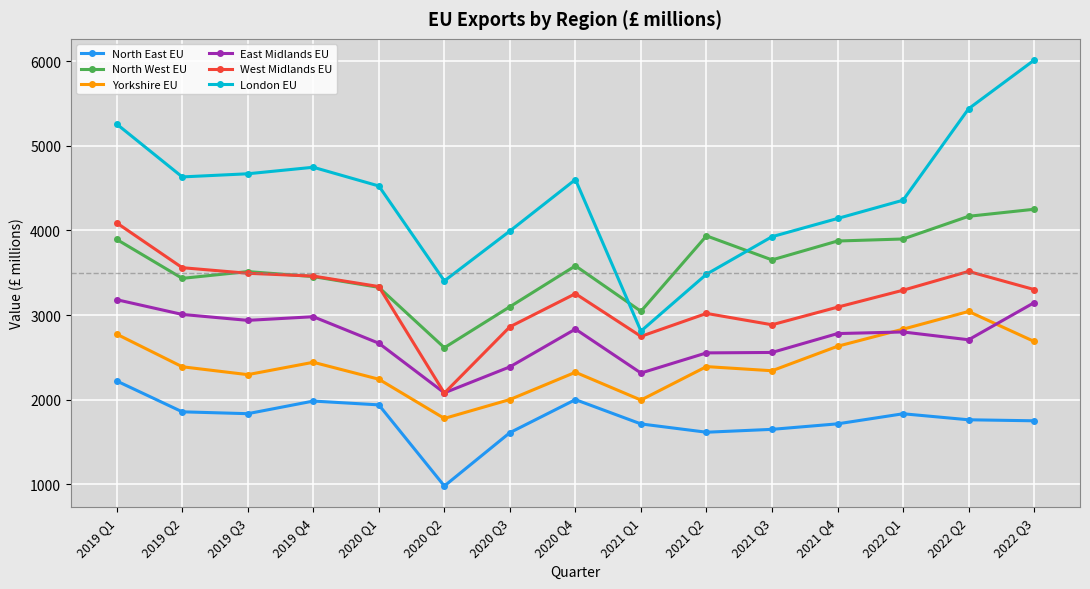

Which series has the widest spread of values?

London EU